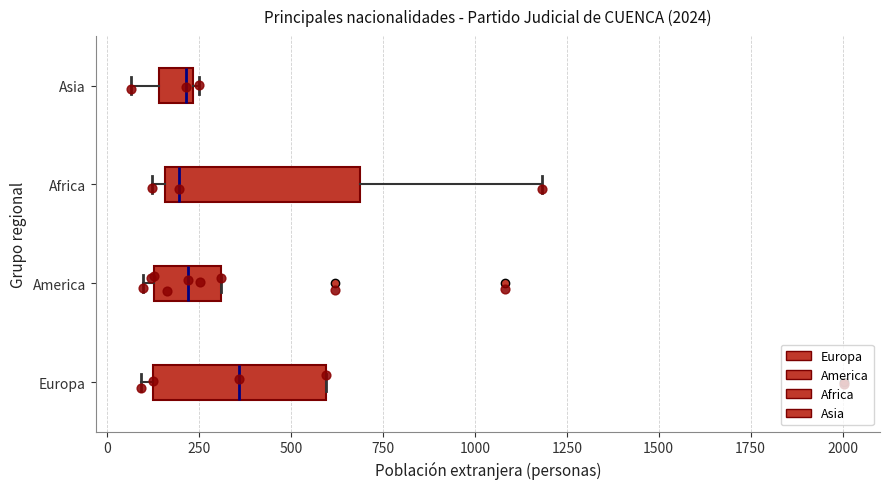

Comparing the boxes themselves (not the whiskers), which one is the widest?

Africa